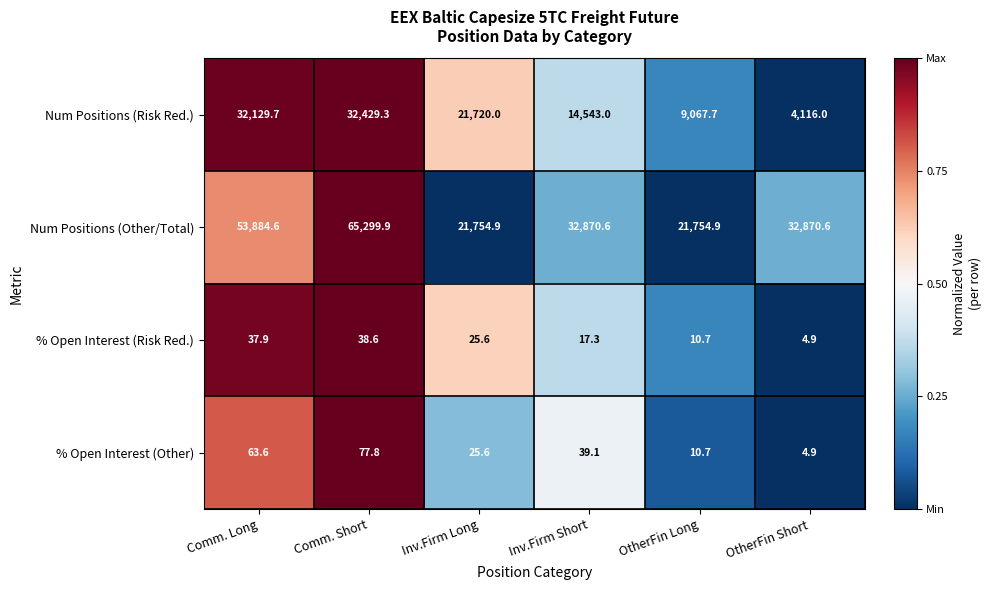

What is the difference between the Num Positions (Risk Red.) values at OtherFin Short and Comm. Short?

28313.3